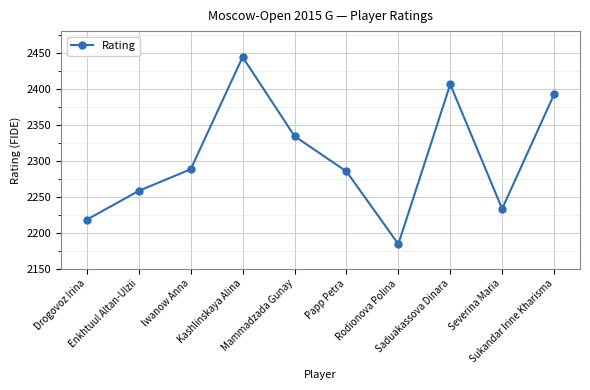

What is the value of the 1st point from the left?

2218